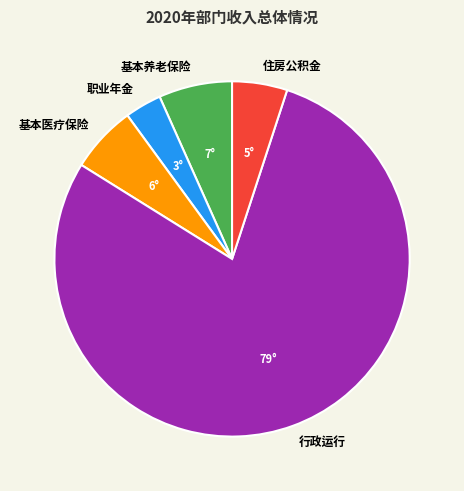

Is it true that 基本养老保险 is 7% of the pie?

True